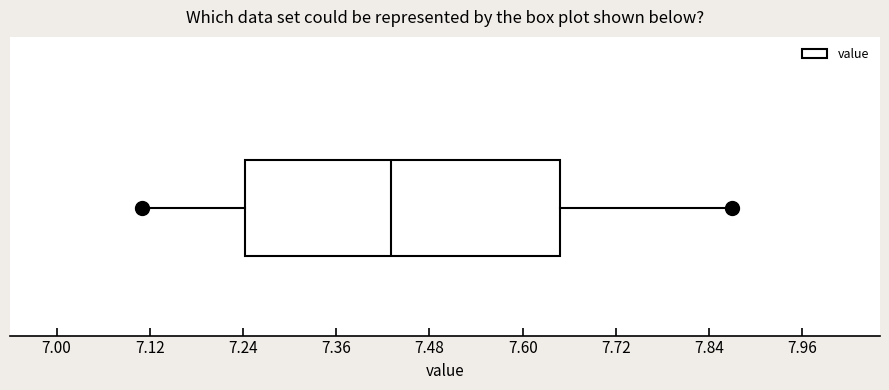

Transcribe this box plot: give where the median line is, the range the box spans, and where the two whiskers end, as read against the x-axis. The values are not printed on the chart, so give them approximately, as read against the axis.

median 7.44, box 7.24 to 7.64, whiskers 7.12 to 7.88